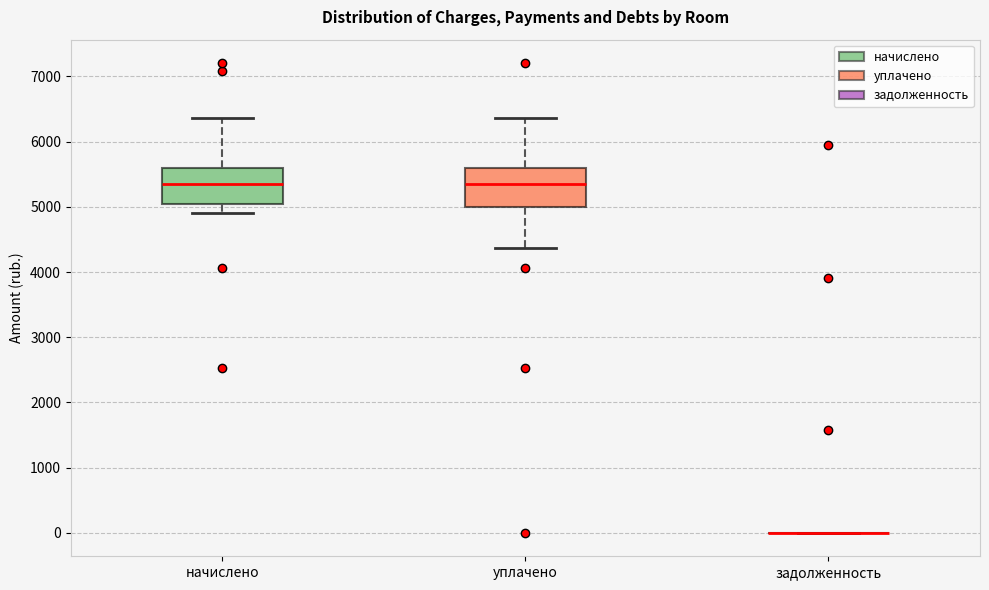

Reading left to right, read every box against the y-axis: the position of its median line, the range the box covers, and the ends of its whiskers. The values are not printed on the chart, so give them approximately, as read against the axis.

начислено: median 5400, box 5000 to 5600, whiskers 4900 to 6400
уплачено: median 5400, box 5000 to 5600, whiskers 4400 to 6400
задолженность: box collapsed to a line at 0, whiskers 0 to 0